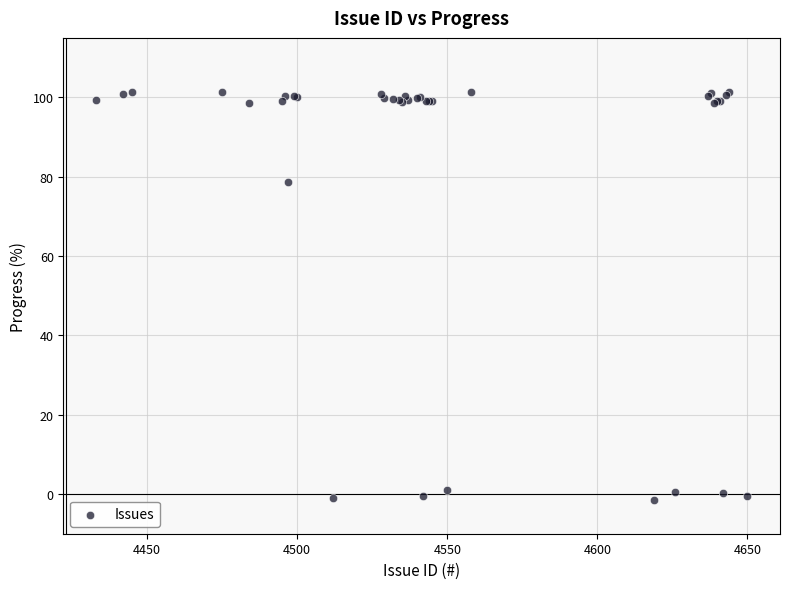

What Y value in the scatter plot is closest to 49?

78.6